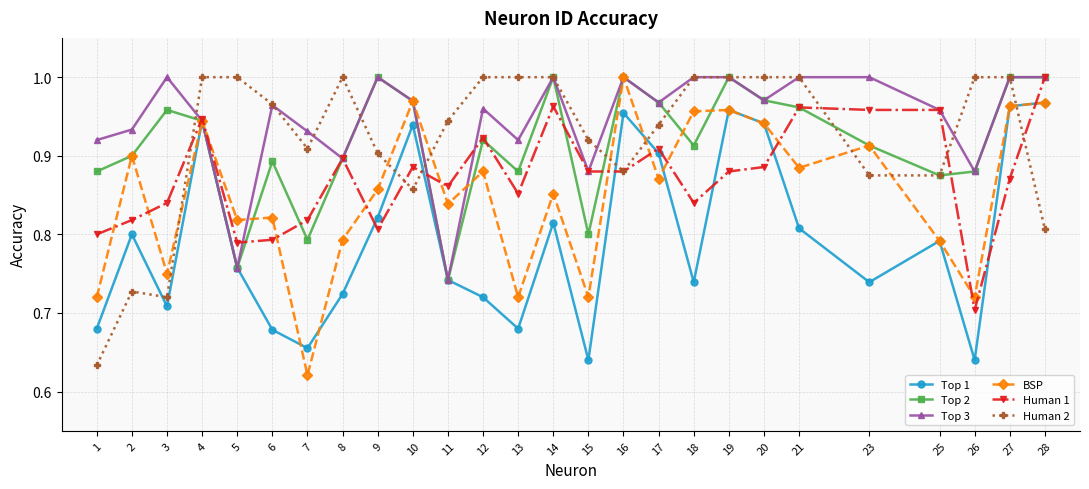

Between 18 and 27, which series saw the biggest shift?

Top 1